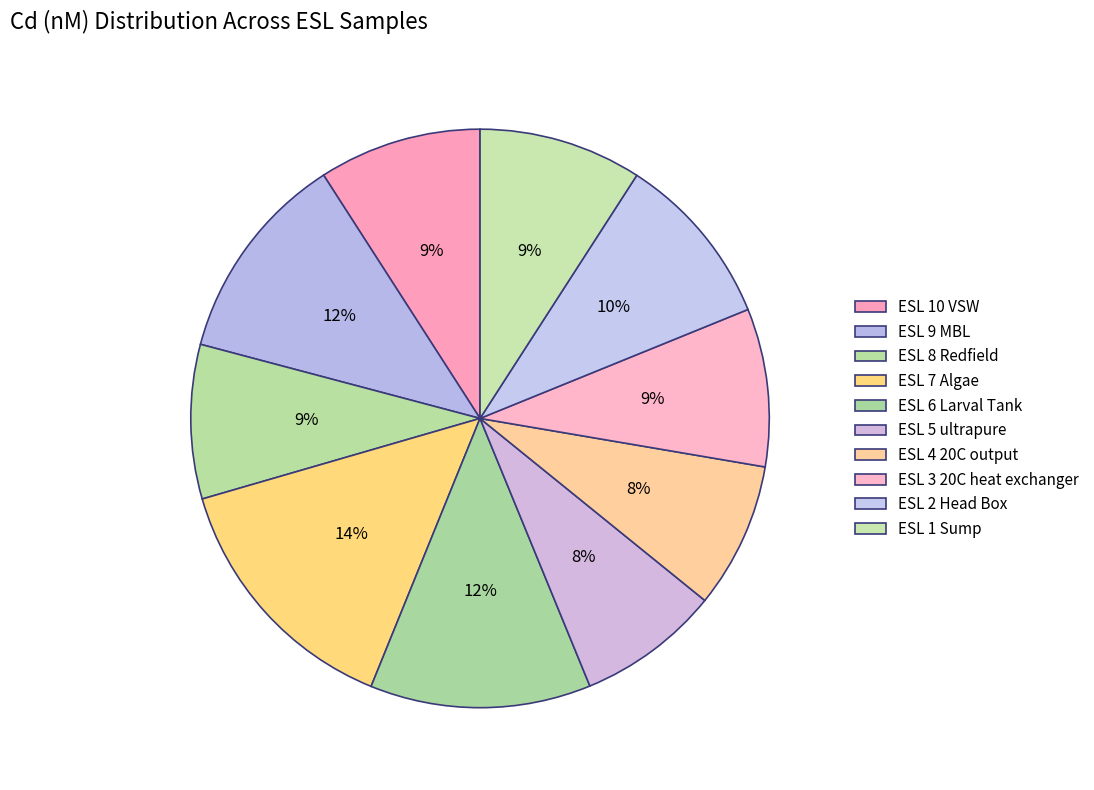

The ESL 3 20C heat exchanger slice represents 1% of the pie. True or false?

False